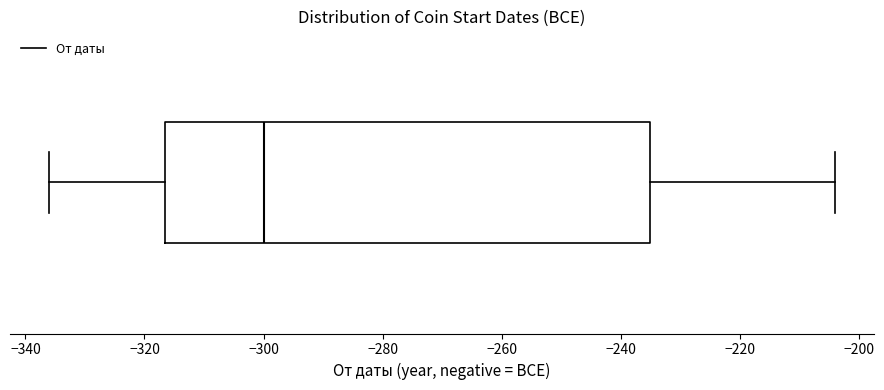

Transcribe this box plot: give where the median line is, the range the box spans, and where the two whiskers end, as read against the x-axis. The values are not printed on the chart, so give them approximately, as read against the axis.

median -300, box -316 to -234, whiskers -336 to -204